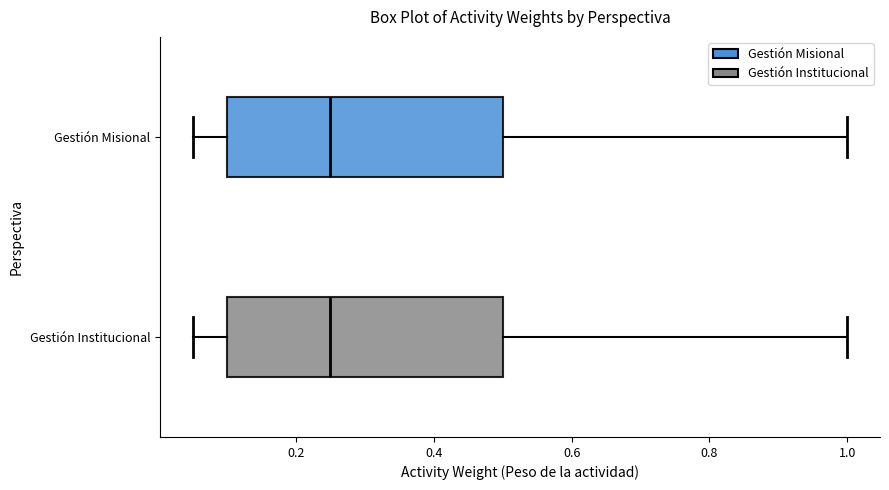

Where does the left whisker of the box for Gestión Institucional end on the x-axis? The values are not printed on the chart, so give them approximately, as read against the axis.

0.06